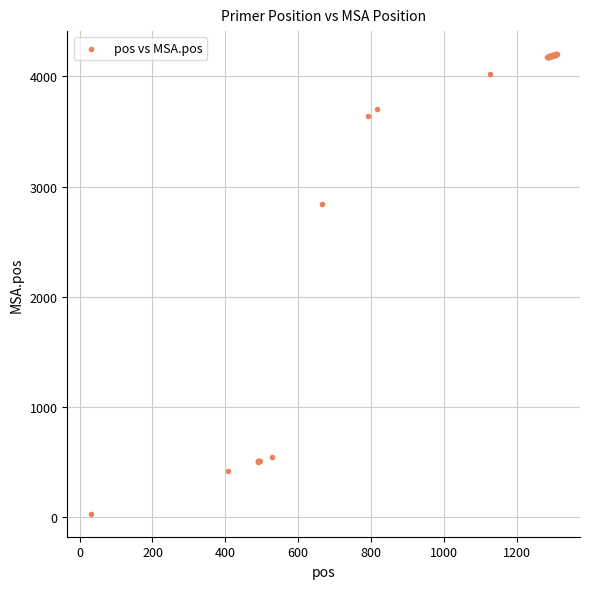

What Y value in the scatter plot is closest to 2117?

2842